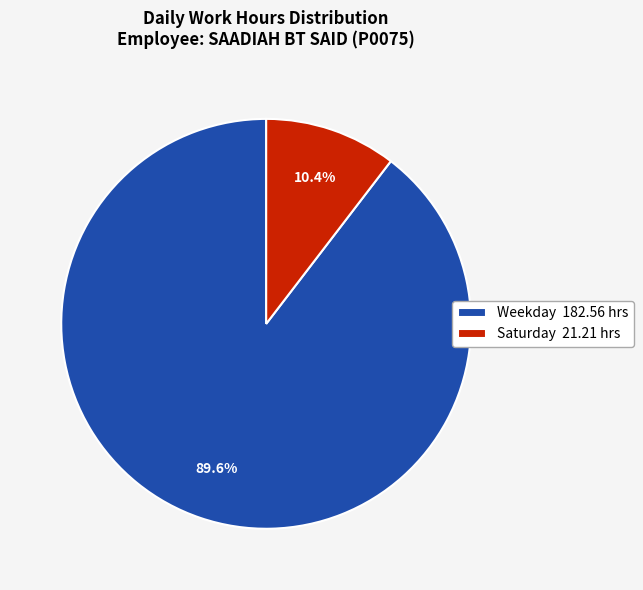

How many segments does this pie chart have?

2